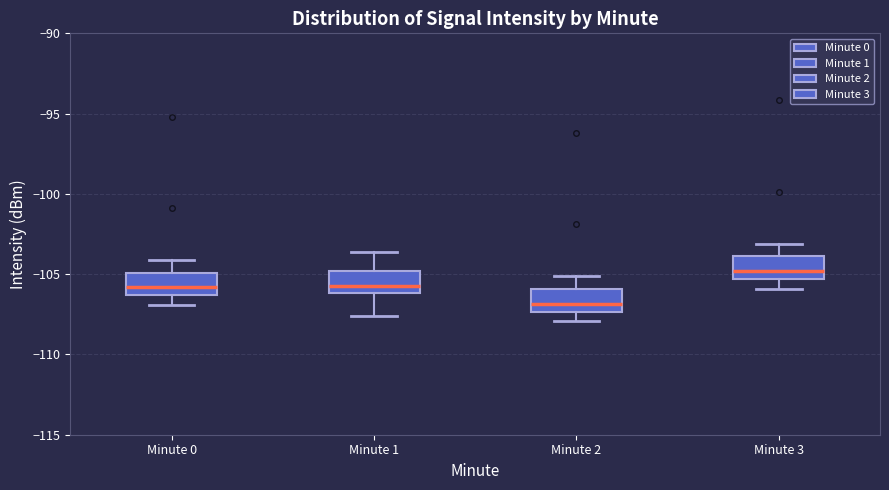

Where does the upper whisker of the box for Minute 2 end on the y-axis? The values are not printed on the chart, so give them approximately, as read against the axis.

-105.0